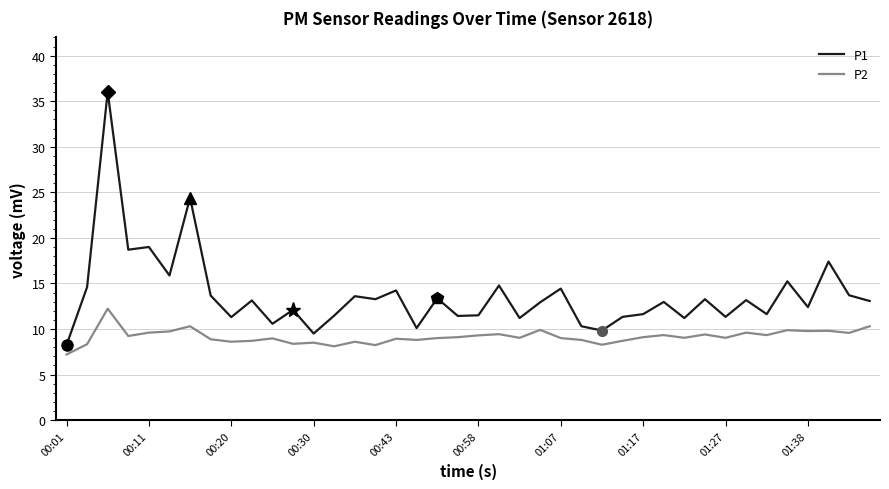

What are all the series names shown in the legend?

P1, P2